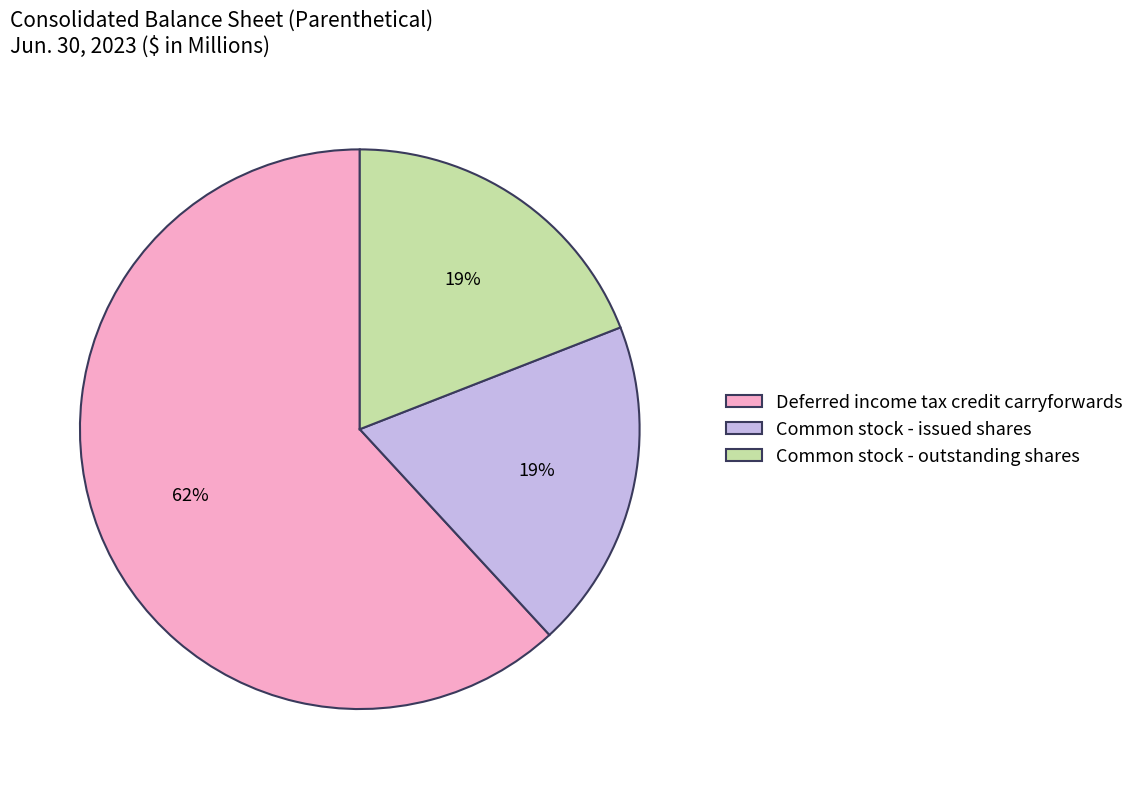

Does Common stock - issued shares represent more than half of the total?

No